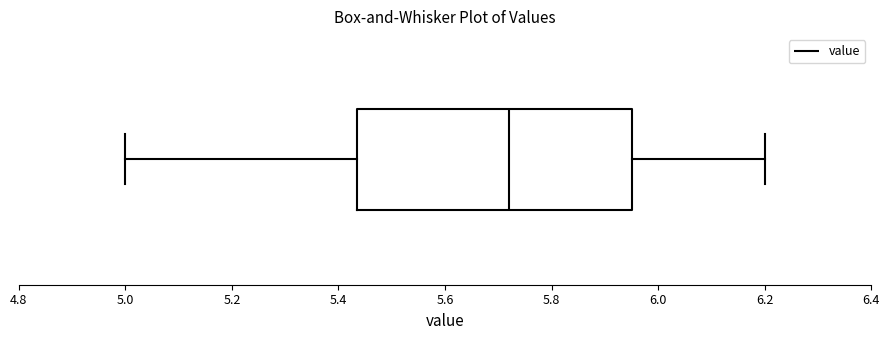

Read this box plot against the x-axis: the position of the median line, the range covered by the box, and the ends of both whiskers. The values are not printed on the chart, so give them approximately, as read against the axis.

median 5.72, box 5.44 to 5.96, whiskers 5.00 to 6.20